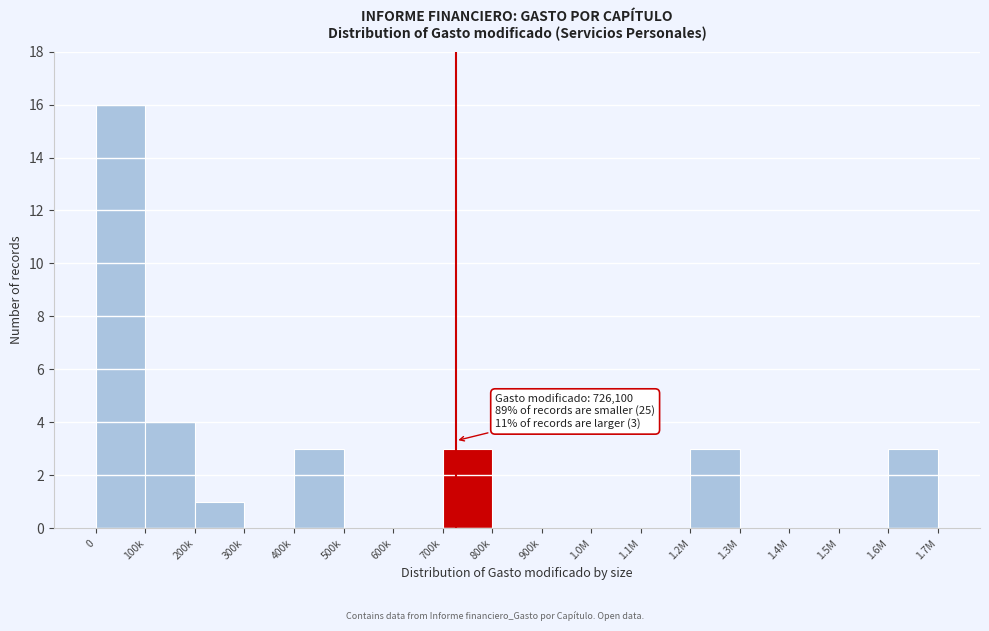

Reading left to right, what are all the values shown in this chart?

0=16	100k=4	200k=1	300k=0	400k=3	500k=0	600k=0	700k=3	800k=0	900k=0	1.0M=0	1.1M=0	1.2M=3	1.3M=0	1.4M=0	1.5M=0	1.6M=3